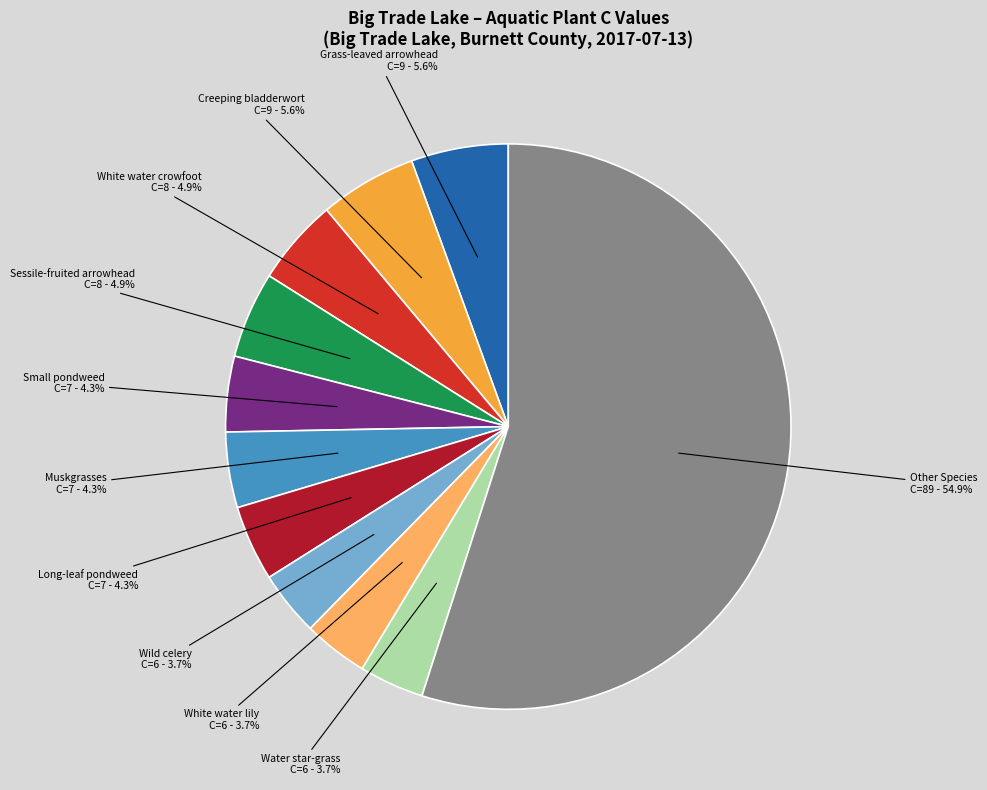

Does any single category account for the majority?

Yes